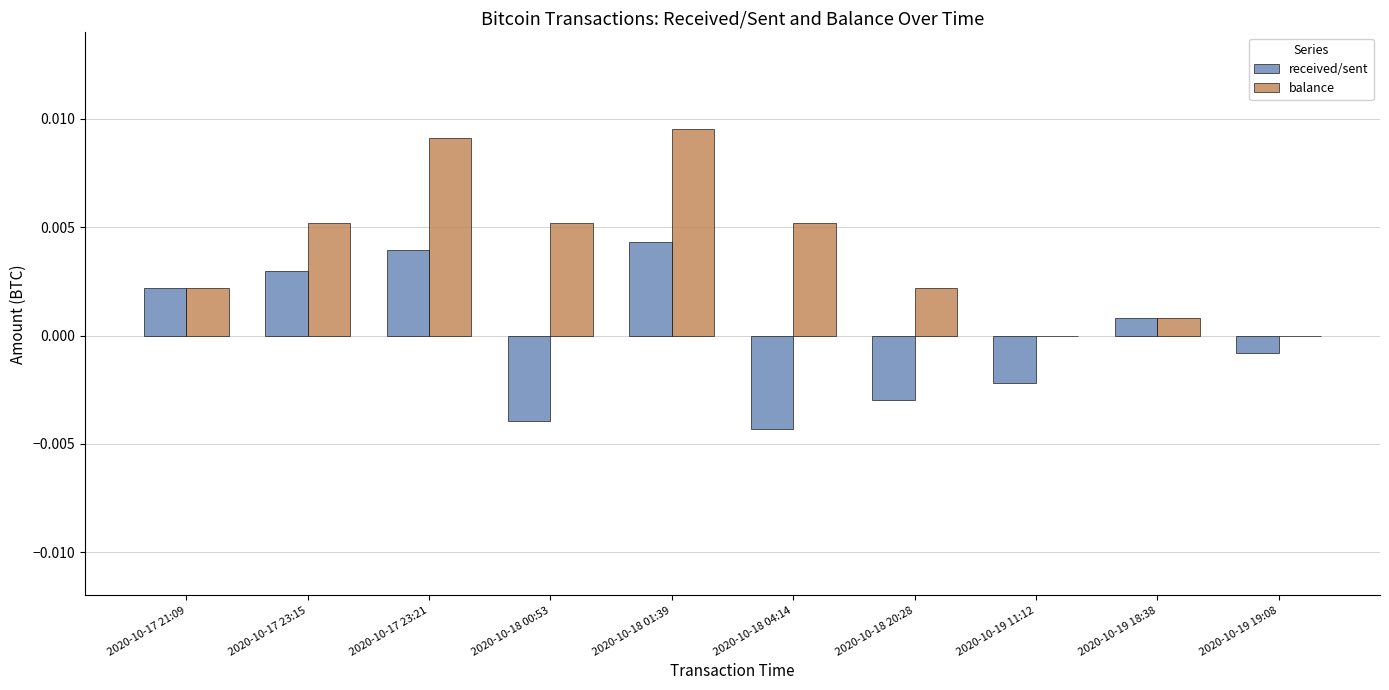

The value of balance at 2020-10-18 00:53 is 0.0. True or false?

True